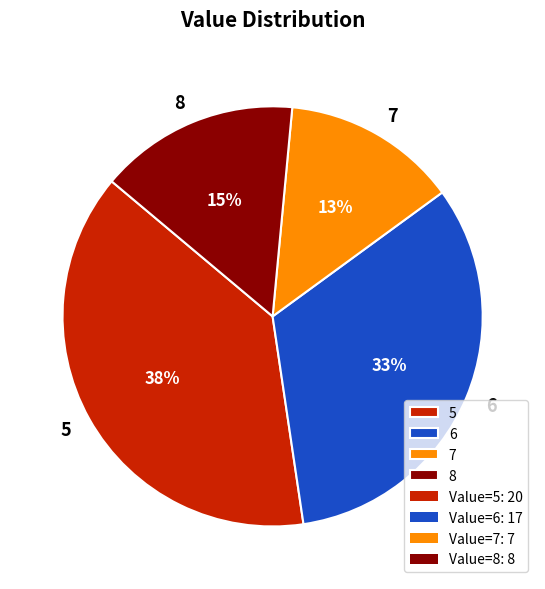

Do 6 and 8 together represent more than half of the pie?

No